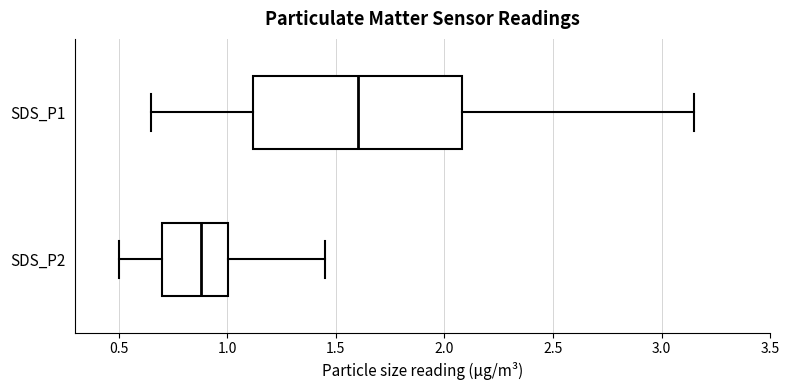

Which box is the widest, from its left edge to its right edge?

SDS_P1